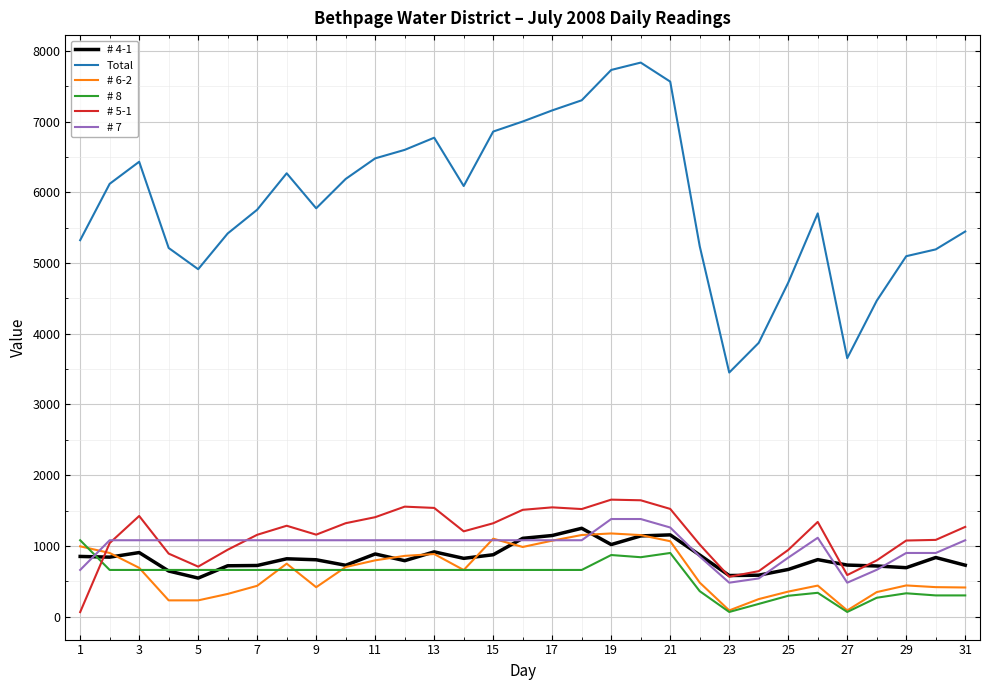

What is the maximum value shown in the chart?

7833